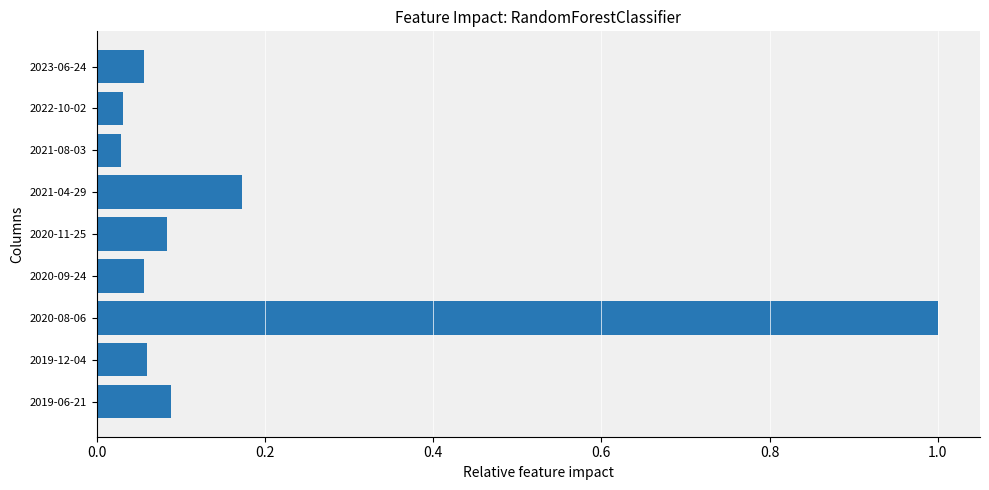

The chart shows a value of 0.2 at 2019-06-21. True or false?

False